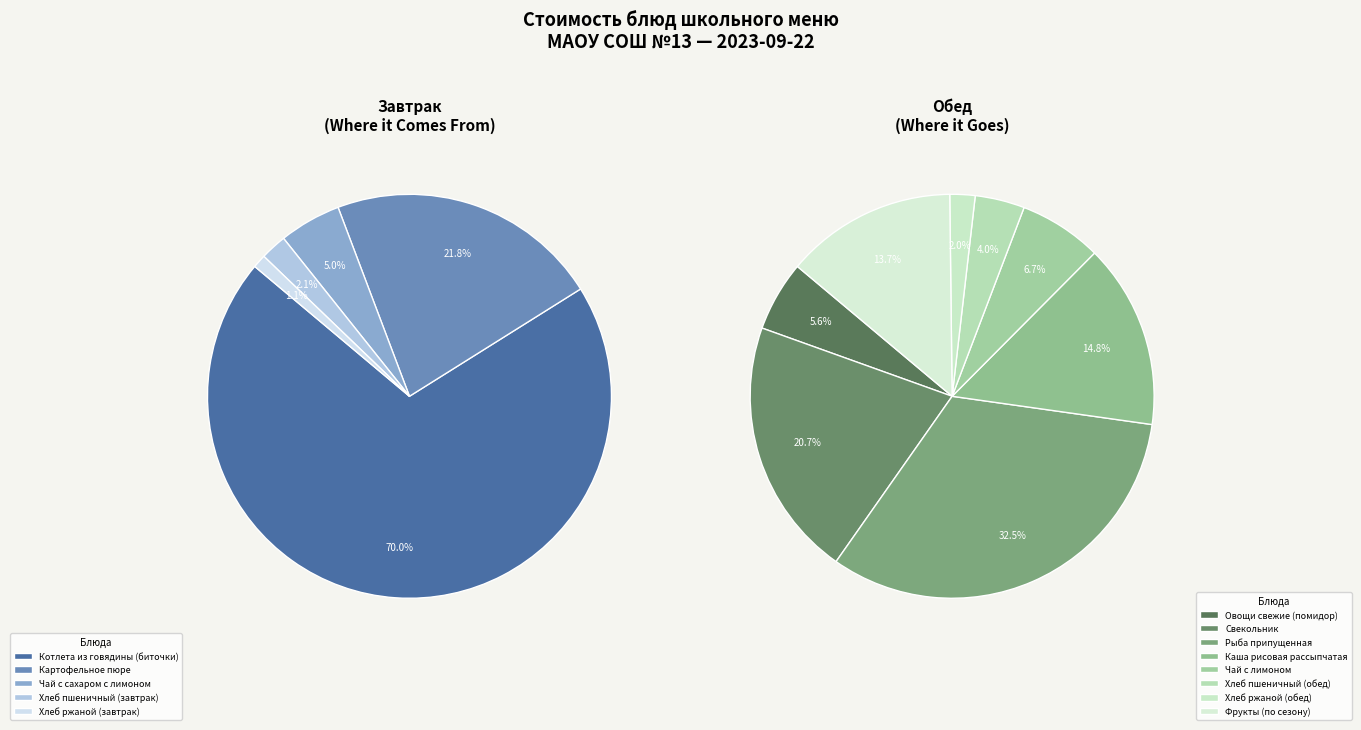

What is the largest slice in the pie chart?

Котлета из говядины (биточки)